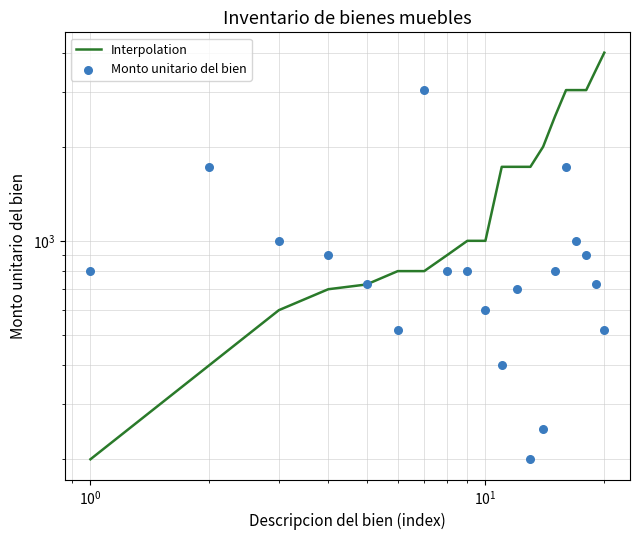

Which series contains the highest Y value?

Interpolation